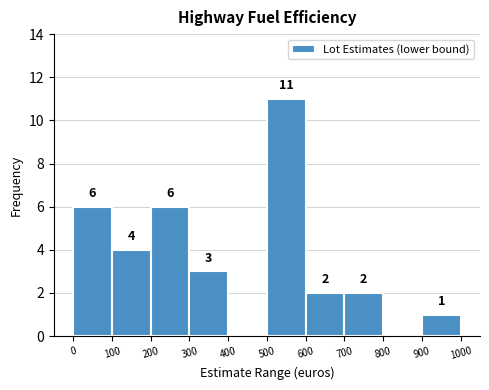

Over which range of the x-axis is the bar tallest?

500 to 600